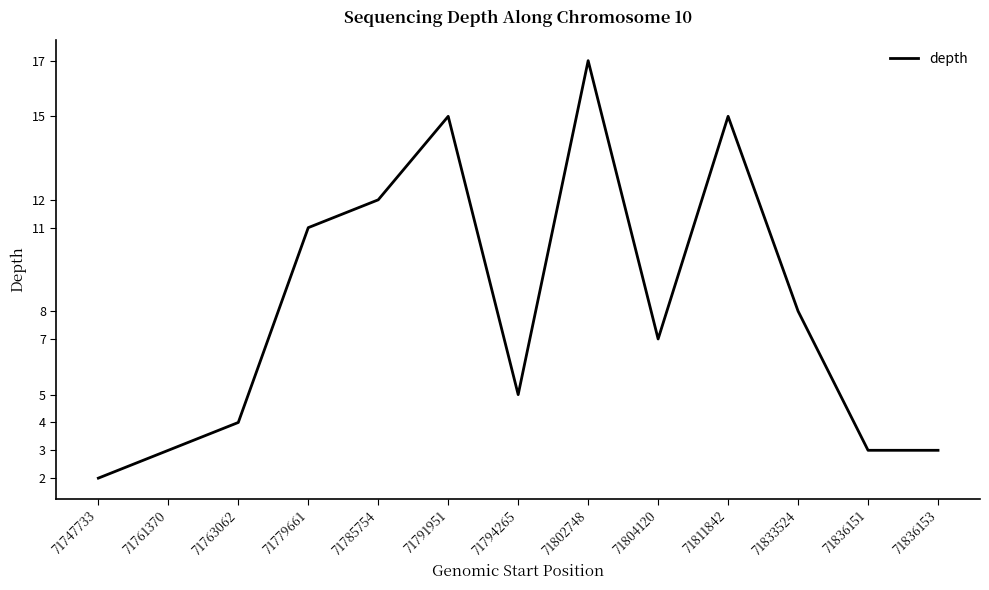

Is it true that the value at 71811842 is 15?

True